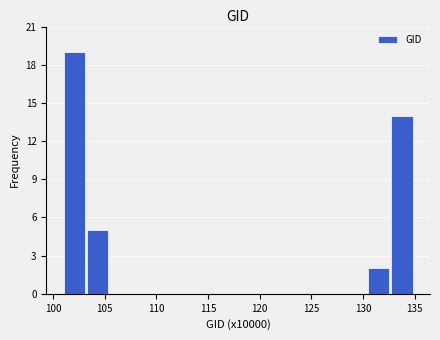

Reading left to right, transcribe this chart: for each bar, give the range it covers on the x-axis and its height. Neither the bar edges nor the heights are printed on the chart, so give them approximately, as read against the axes.

101.0 to 103.5: 19
103.5 to 105.5: 5
105.5 to 108.0: 0
108.0 to 110.0: 0
110.0 to 112.5: 0
112.5 to 114.5: 0
114.5 to 117.0: 0
117.0 to 119.0: 0
119.0 to 121.5: 0
121.5 to 123.5: 0
123.5 to 126.0: 0
126.0 to 128.0: 0
128.0 to 130.5: 0
130.5 to 133.0: 2
133.0 to 135.0: 14